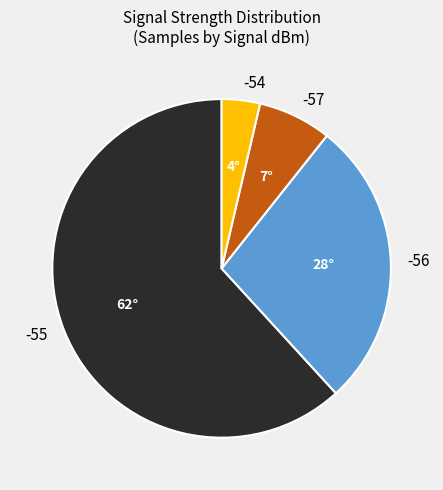

True or false: -55 accounts for 2% of the total.

False